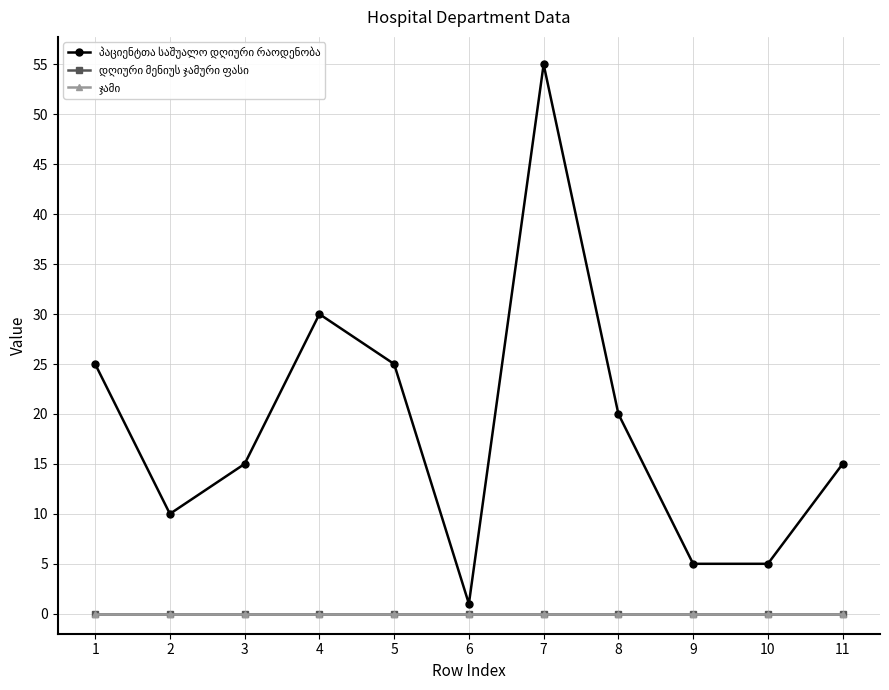

Does the chart have visible grid lines?

Yes